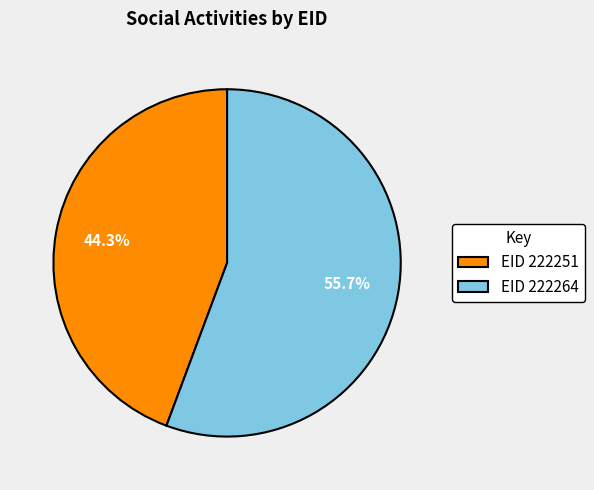

Is there a majority slice in this chart?

Yes